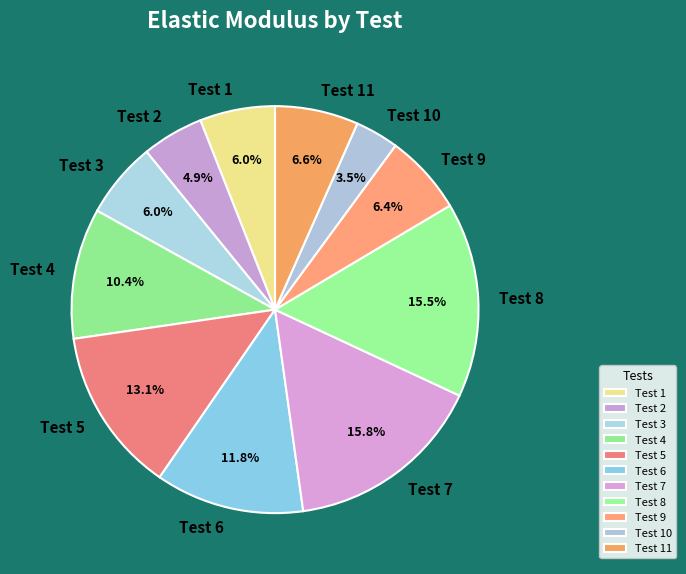

Is there any slice that represents more than half of the pie?

No